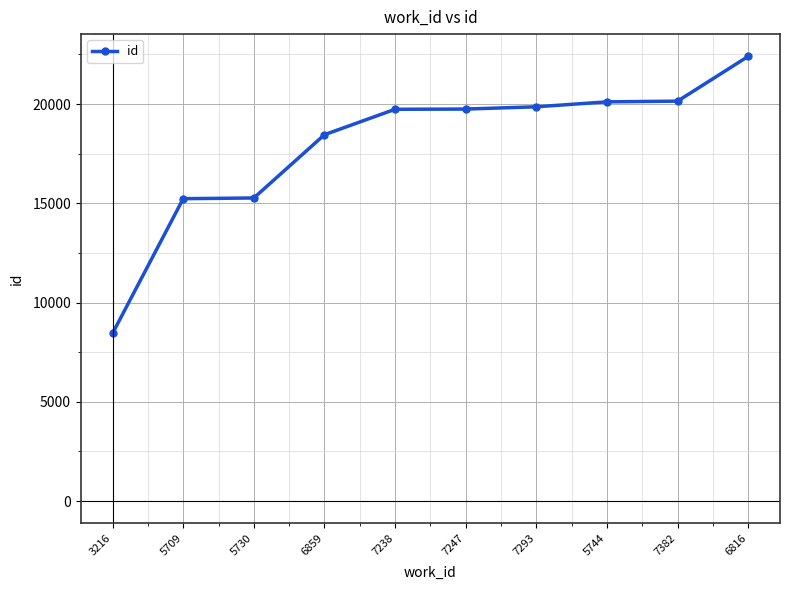

What is the ratio of the value at 5744 to the value at 7293?

1.0